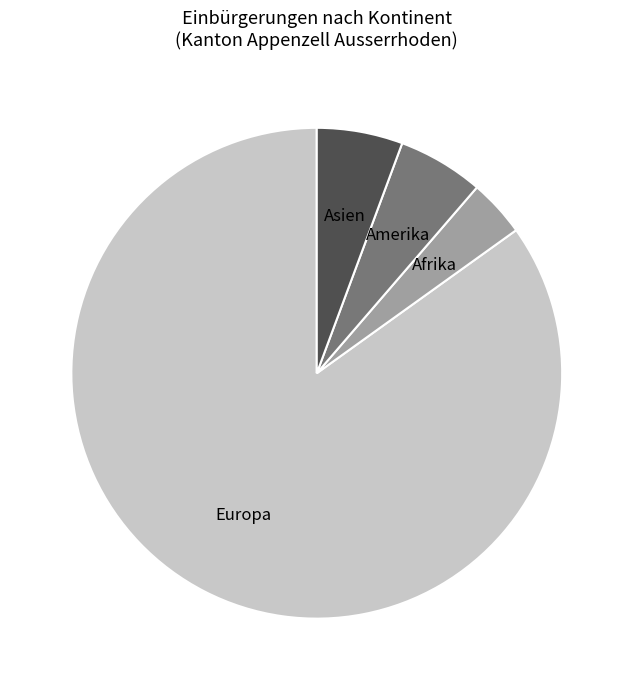

How many slices are in this pie chart?

4